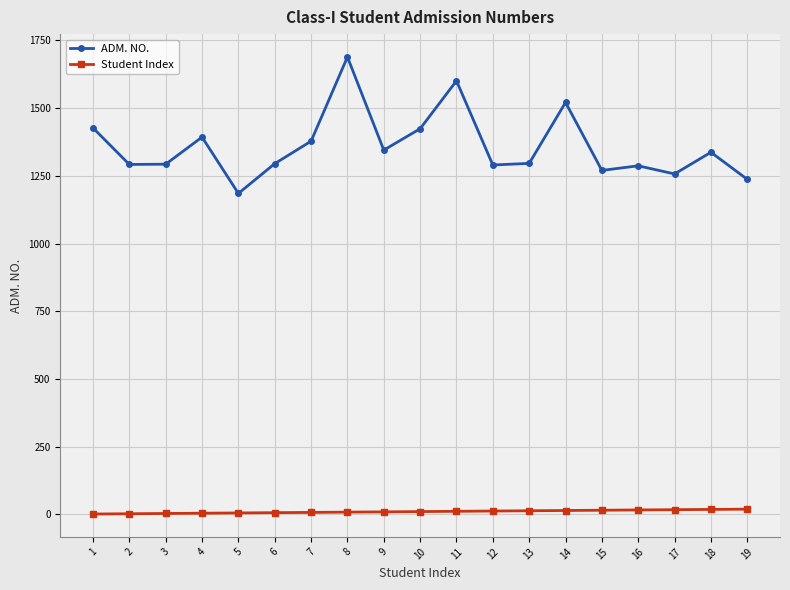

What is the greatest value displayed?

1689